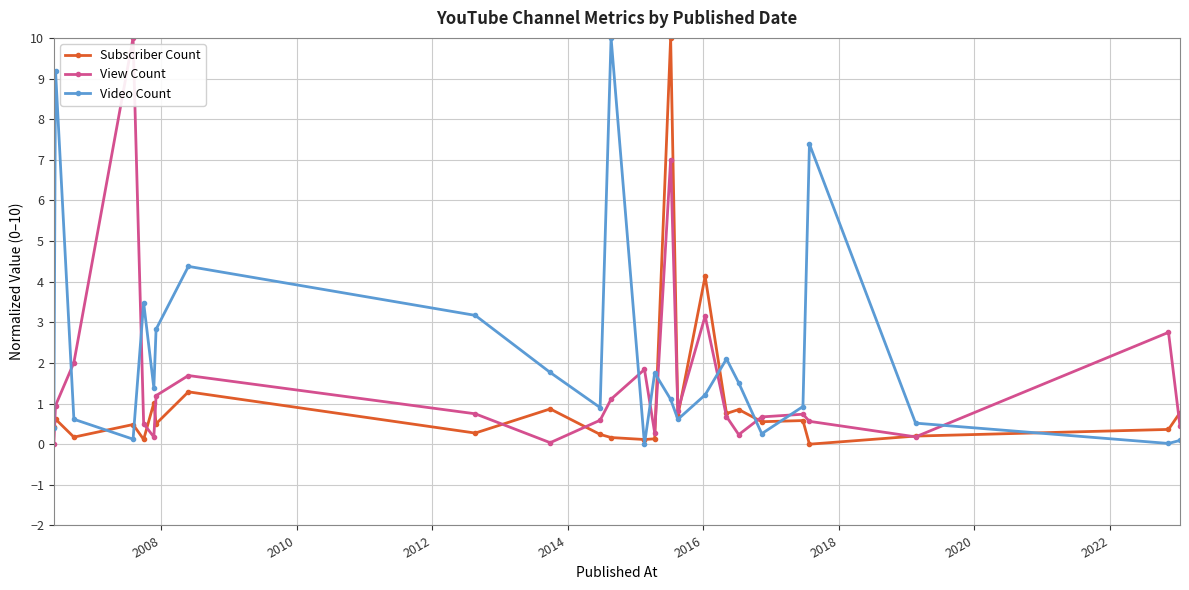

What is the highest value of the Video Count series?

10.0